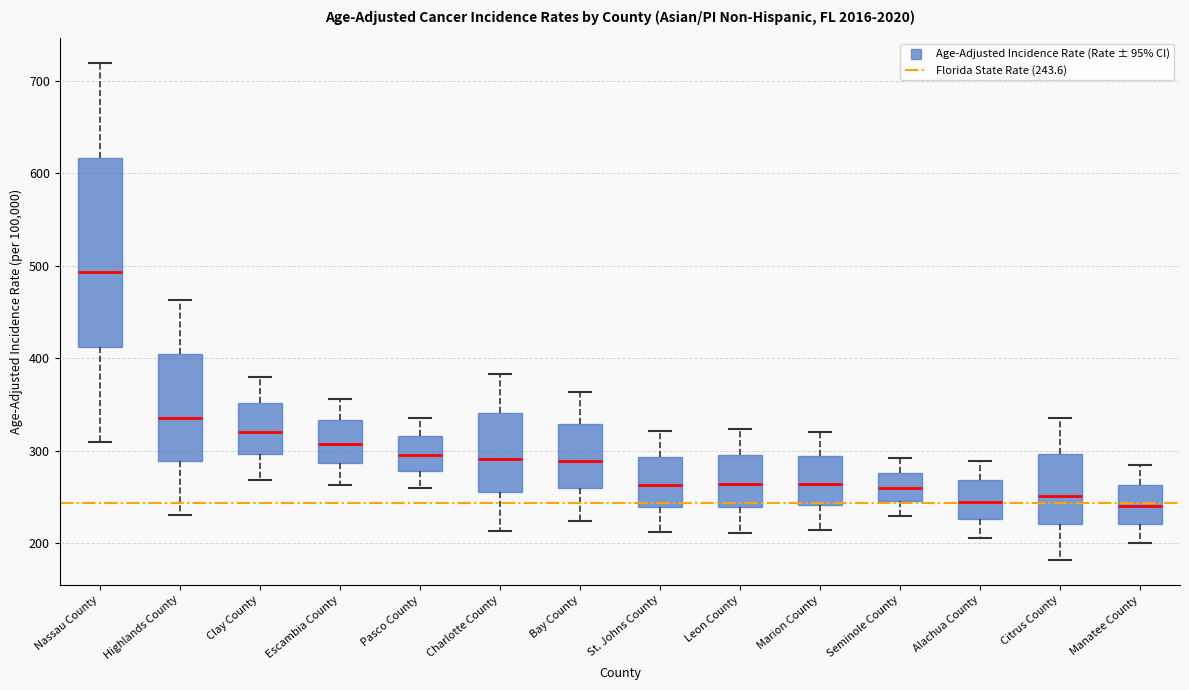

Comparing the boxes themselves (not the whiskers), which one is the tallest?

Nassau County